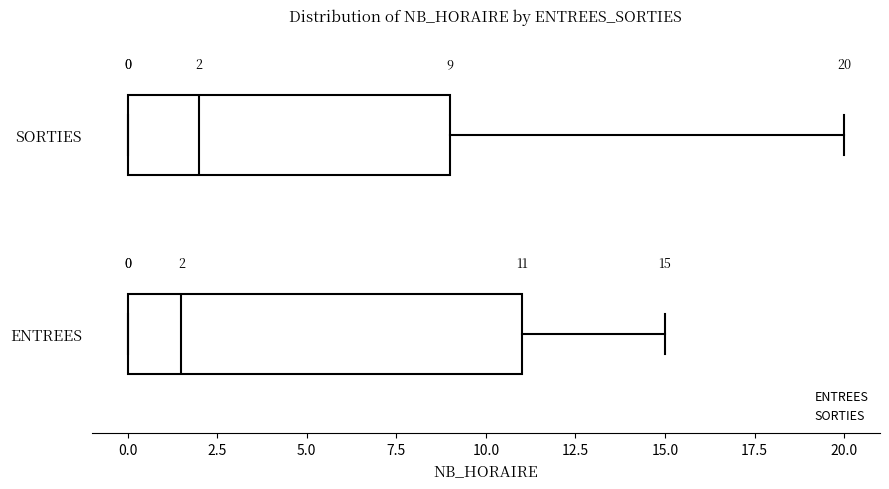

Which box is the widest, from its left edge to its right edge?

ENTREES